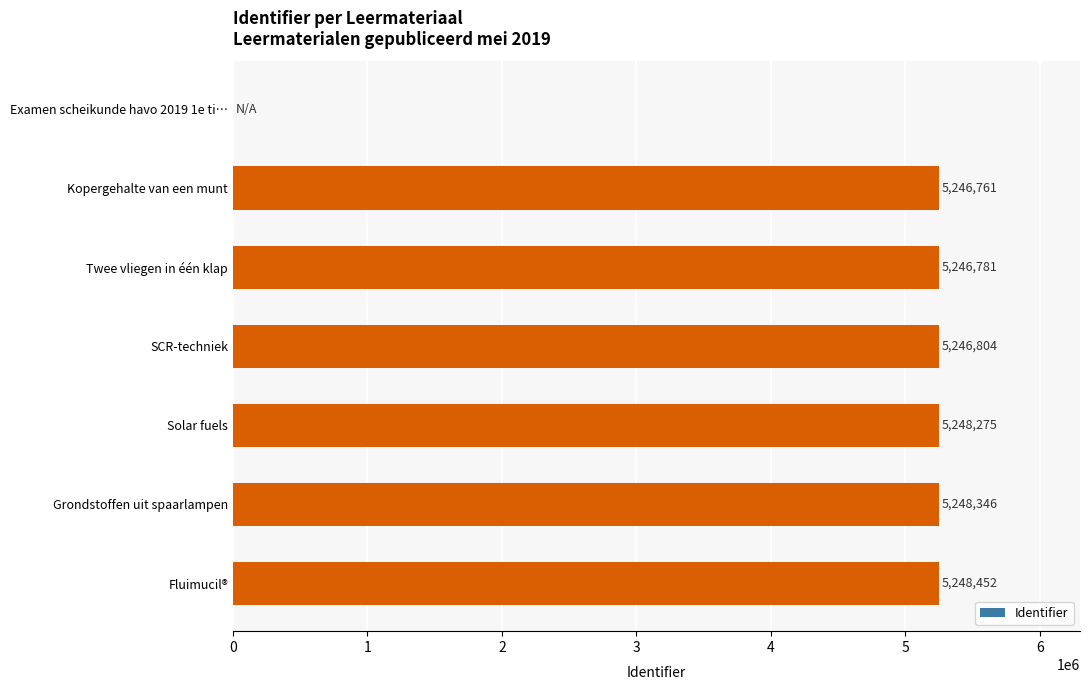

Between SCR-techniek and Solar fuels, which is larger?

Solar fuels